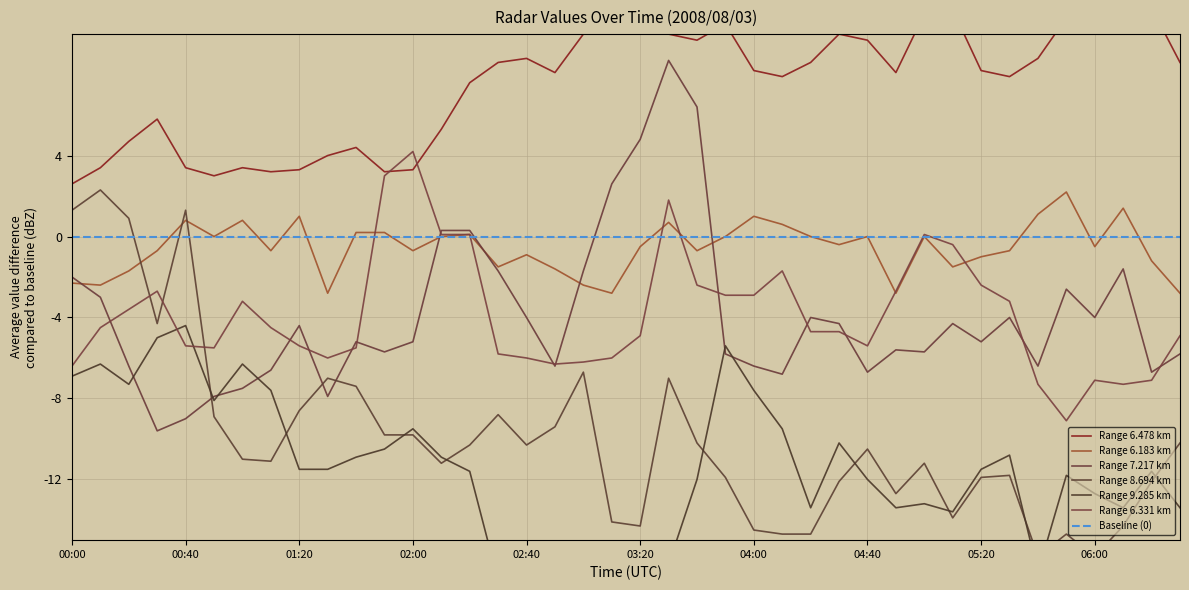

The value of 7.217 at 23 is -5.8. True or false?

True